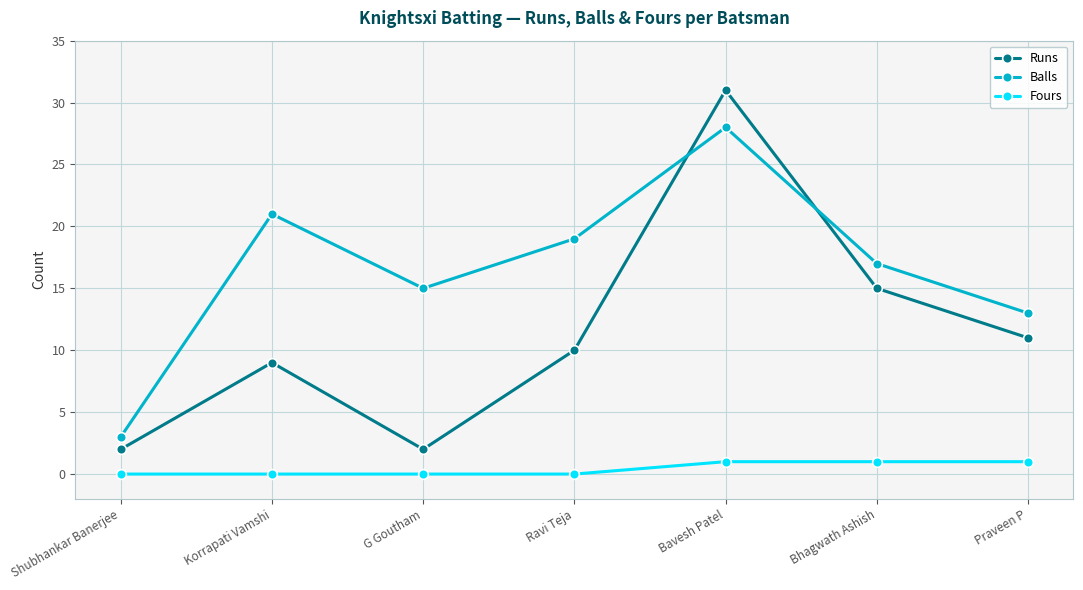

Reading left to right, transcribe all the data shown in this chart.

Runs: 2	9	2	10	31	15	11
Balls: 3	21	15	19	28	17	13
Fours: 0	0	0	0	1	1	1